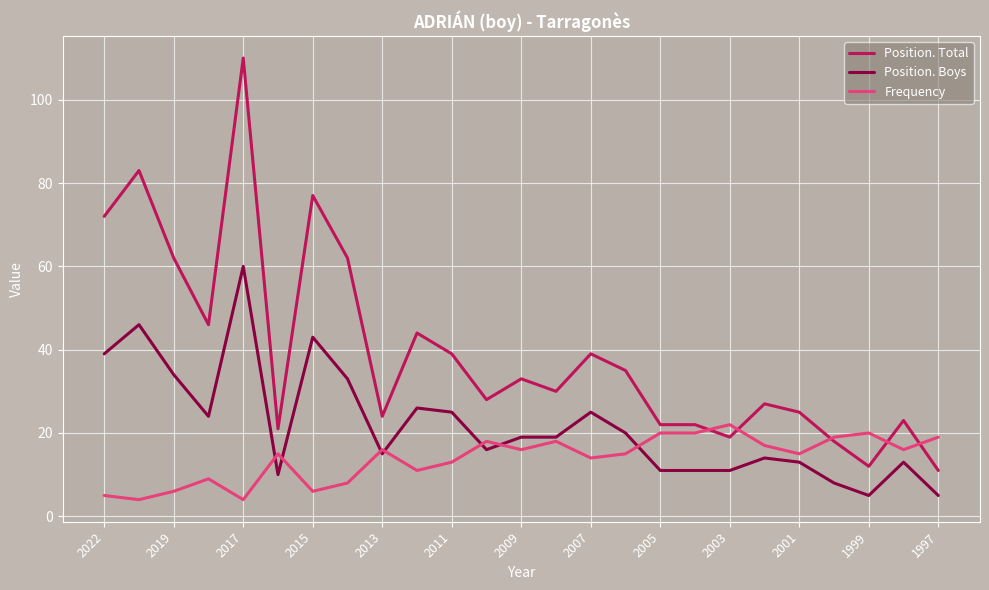

True or false: Position. Total and Position. Boys cross at least once.

False